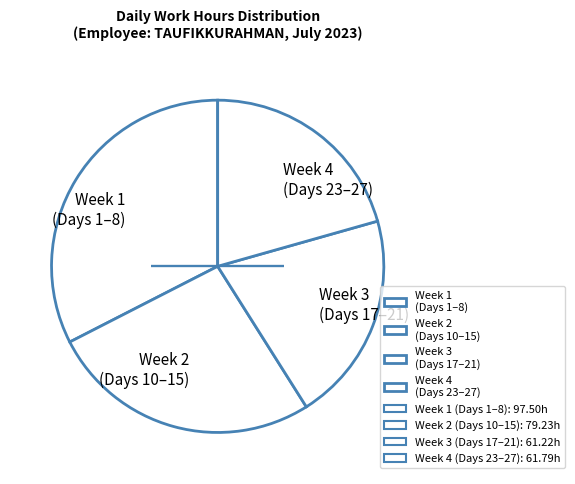

Between Week 4 (Days 23–27) and Week 2 (Days 10–15), which is larger?

Week 2 (Days 10–15)